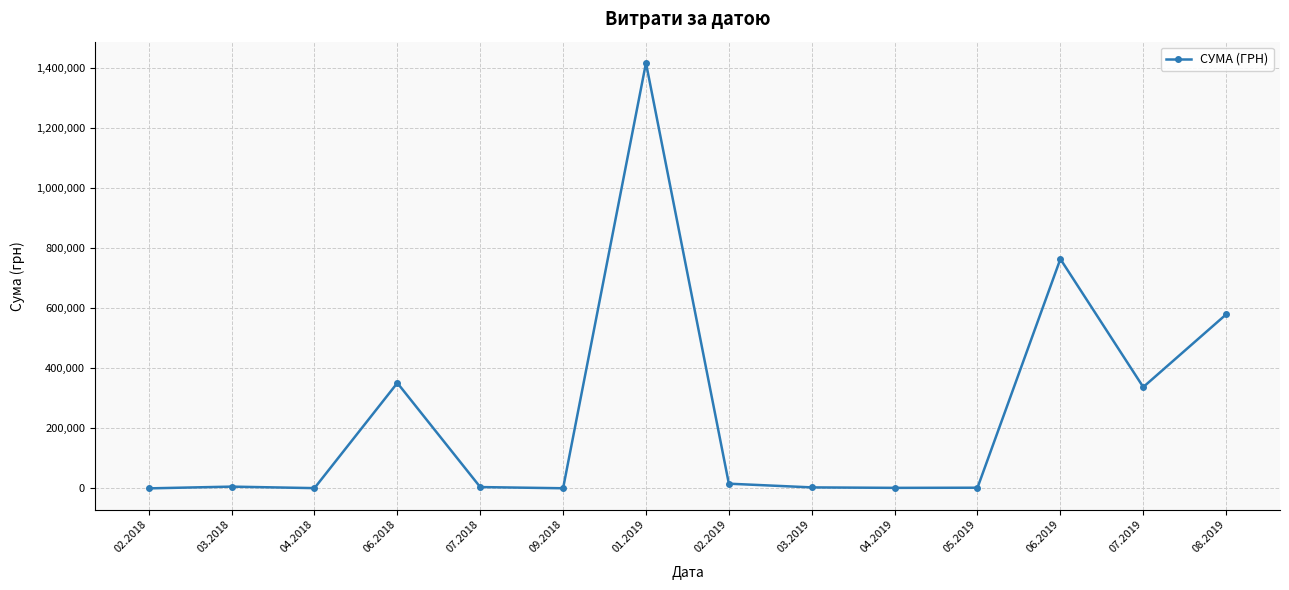

Does the chart display data point markers on the line(s)?

Yes